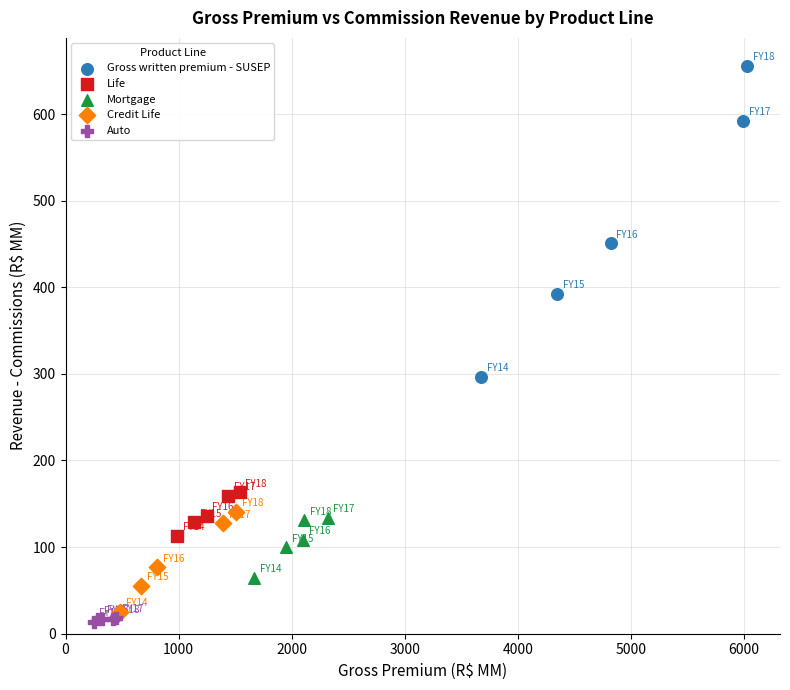

Which series has the widest spread of Y values?

Gross written premium - SUSEP